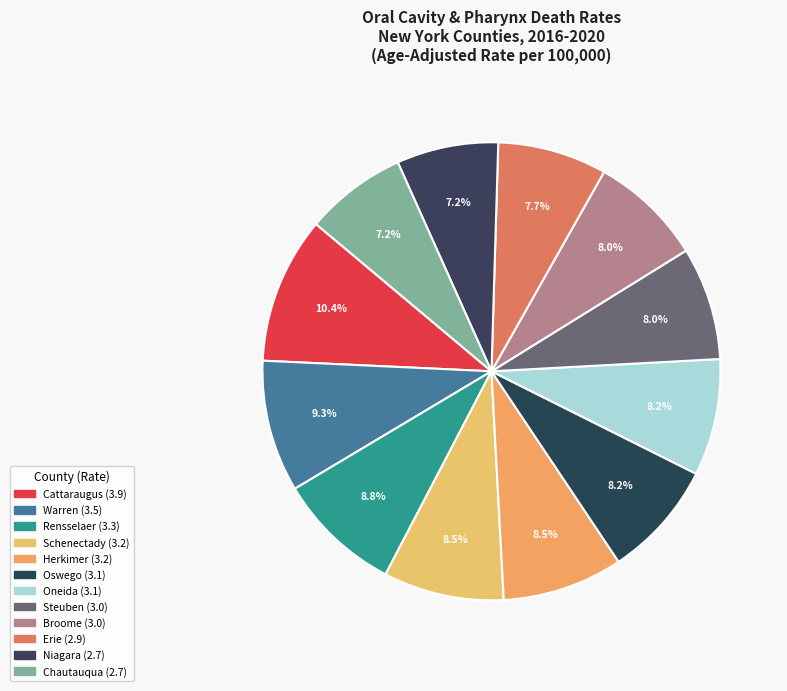

What is the smallest slice in the pie chart?

Niagara County